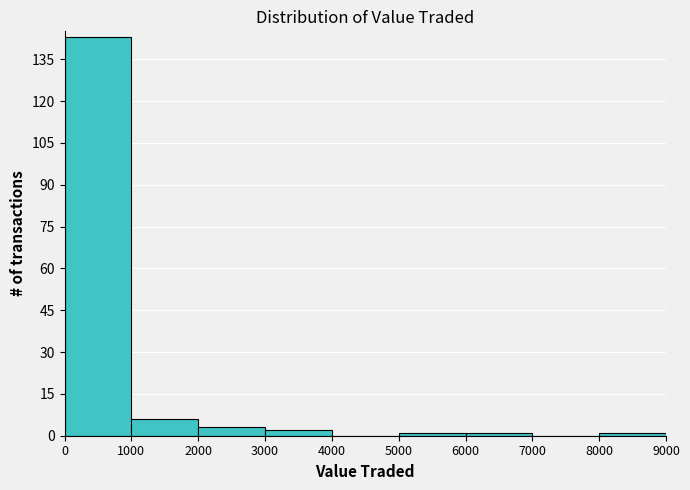

Reading left to right, list every bar in this chart as the range it spans on the x-axis followed by its height. The values are not printed on the chart, so give them approximately, as read against the axis.

0 to 1000: 144
1000 to 2000: 6
2000 to 3000: 4
3000 to 4000: 2
4000 to 5000: 0
5000 to 6000: under 2
6000 to 7000: under 2
7000 to 8000: 0
8000 to 9000: under 2